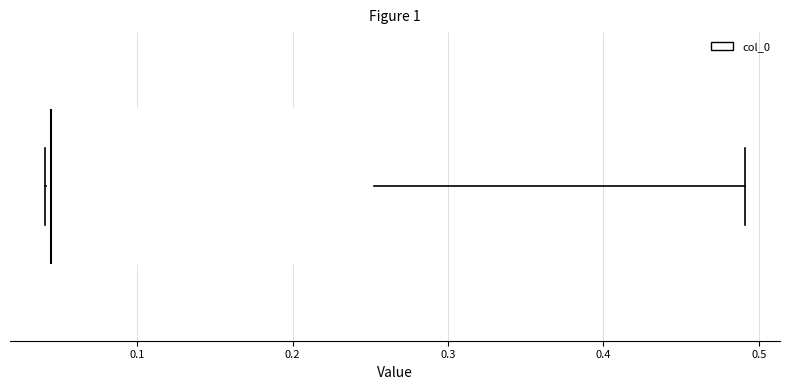

Read this box plot against the x-axis: the position of the median line, the range covered by the box, and the ends of both whiskers. The values are not printed on the chart, so give them approximately, as read against the axis.

median 0.04 (just right of the box's left edge), box 0.04 to 0.25, whiskers 0.04 to 0.49